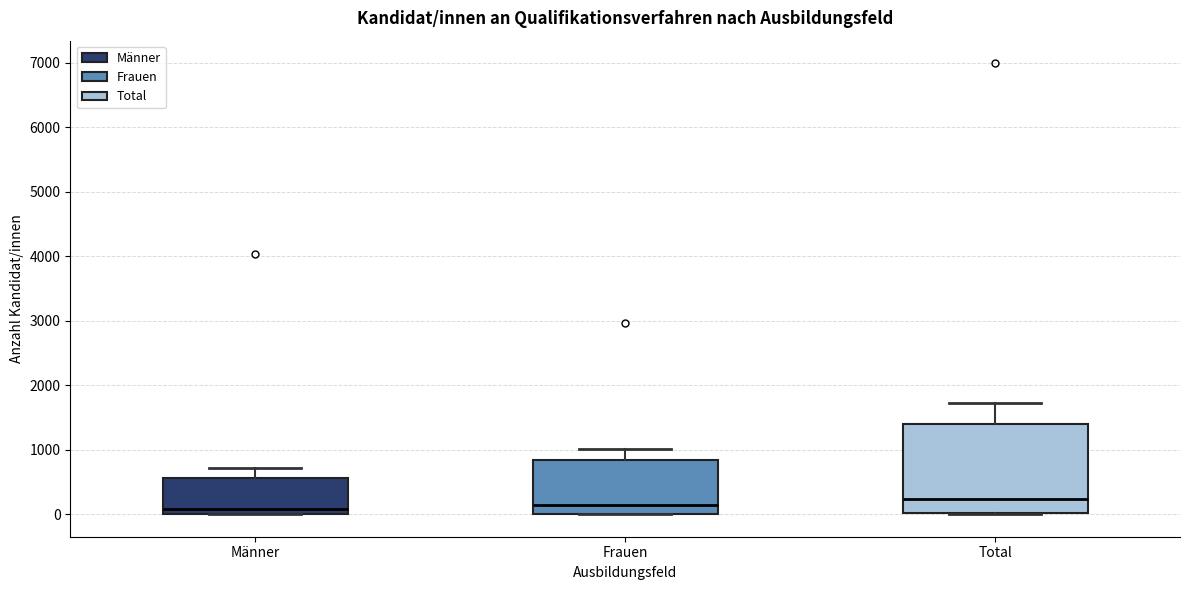

Reading left to right, transcribe this box plot: for each box, give where its median line is, the range the box spans, and where its two whiskers end, as read against the y-axis. The values are not printed on the chart, so give them approximately, as read against the axis.

Männer: median 100, box 0 to 600, whiskers 0 to 700
Frauen: median 100, box 0 to 800, whiskers 0 to 1000
Total: median 200, box 0 to 1400, whiskers 0 to 1700